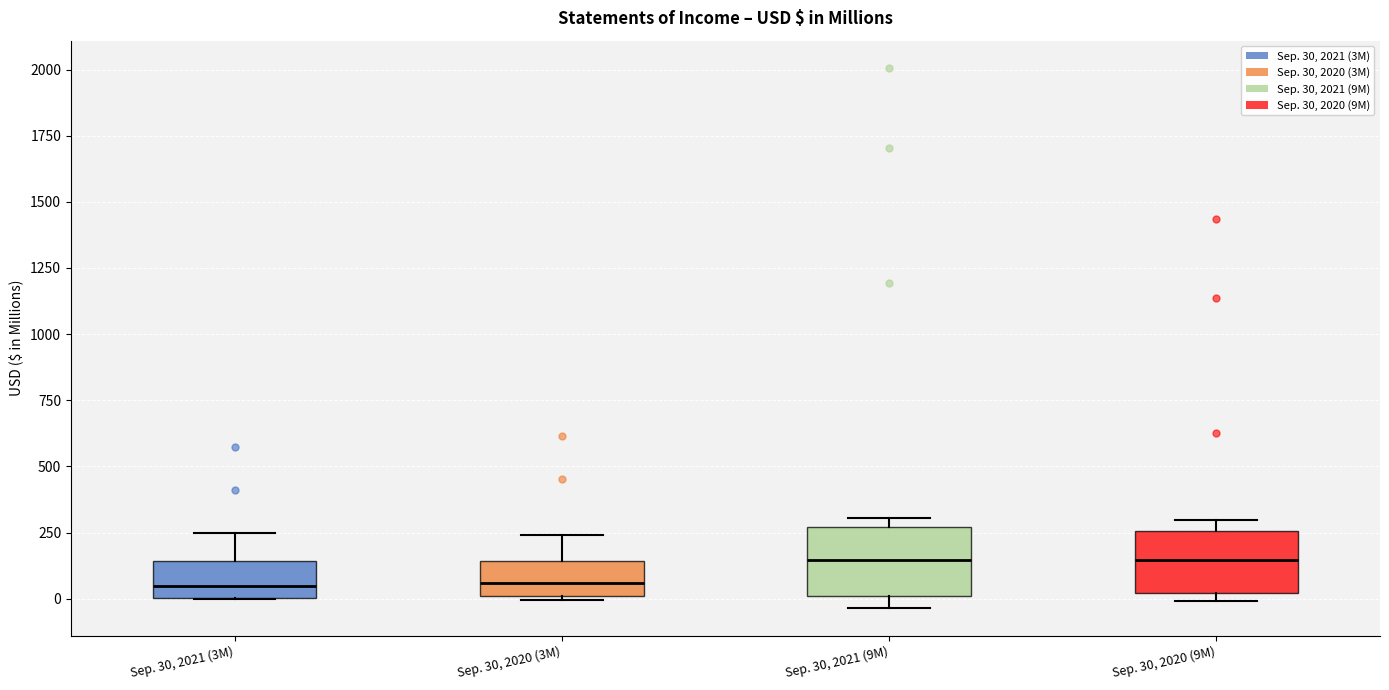

Reading left to right, read every box against the y-axis: the position of its median line, the range the box covers, and the ends of its whiskers. The values are not printed on the chart, so give them approximately, as read against the axis.

Sep. 30, 2021 (3M): median 50, box 0 to 150, whiskers 0 to 250
Sep. 30, 2020 (3M): median 50, box 0 to 150, whiskers 0 to 250
Sep. 30, 2021 (9M): median 150, box 0 to 250, whiskers -50 to 300
Sep. 30, 2020 (9M): median 150, box 0 to 250, whiskers 0 (just below the box's lower edge) to 300